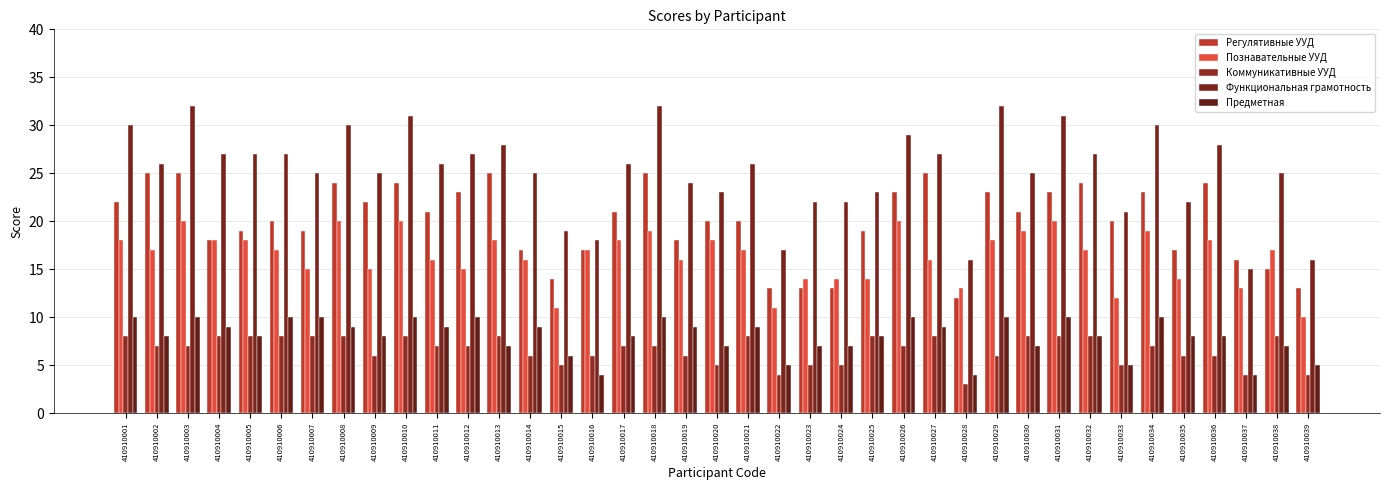

The Функциональная грамотность series shows 47 at 410910032. True or false?

False